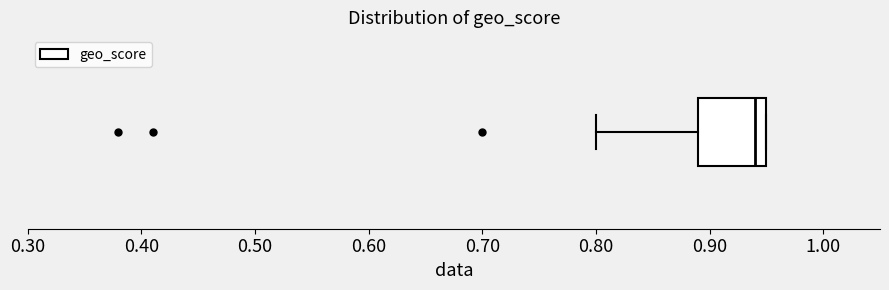

Where is the right edge of the box on the x-axis? The values are not printed on the chart, so give them approximately, as read against the axis.

0.95